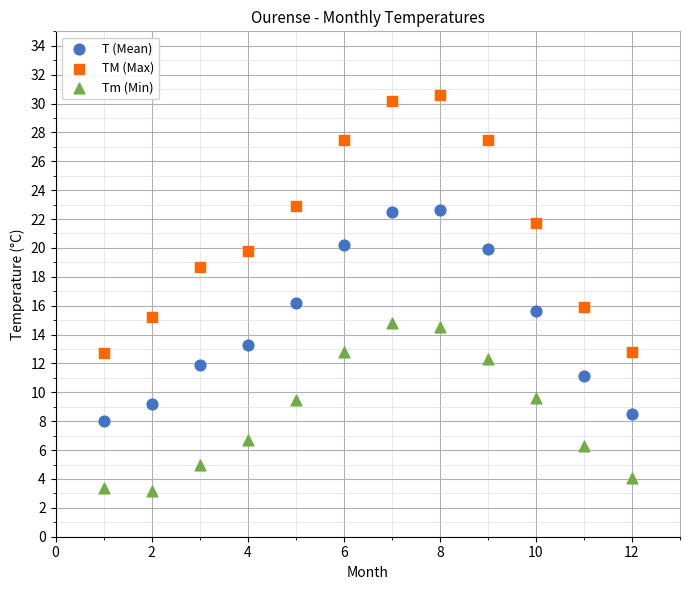

What is the X range (max minus min) for the scatter plot?

11.0